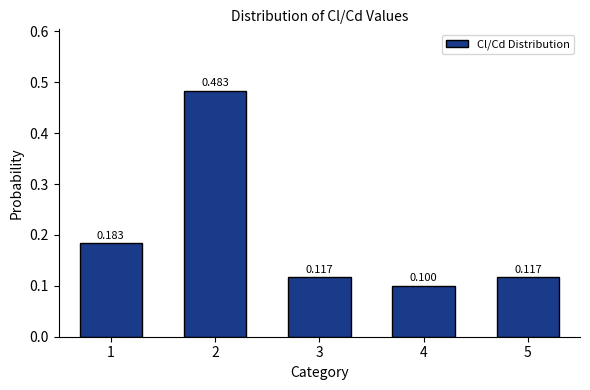

How many bars are there in total?

5